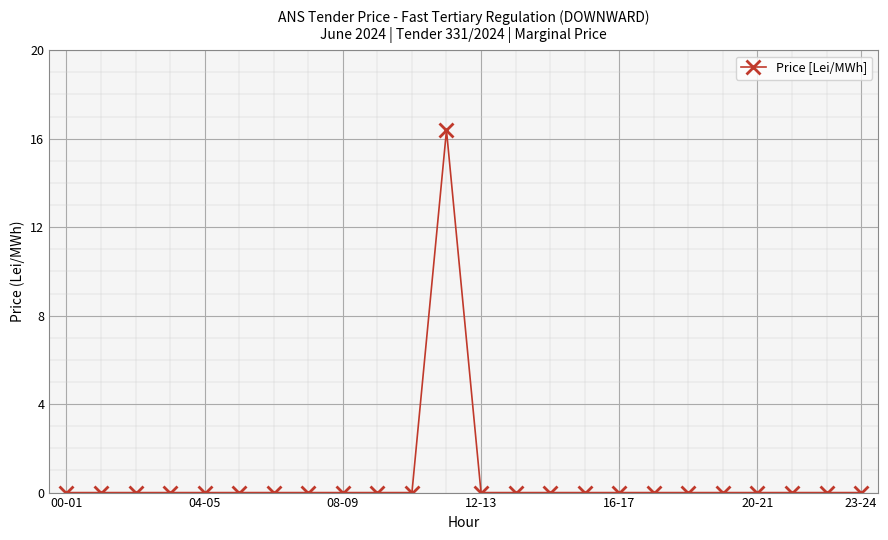

How many categories are shown in the chart?

24